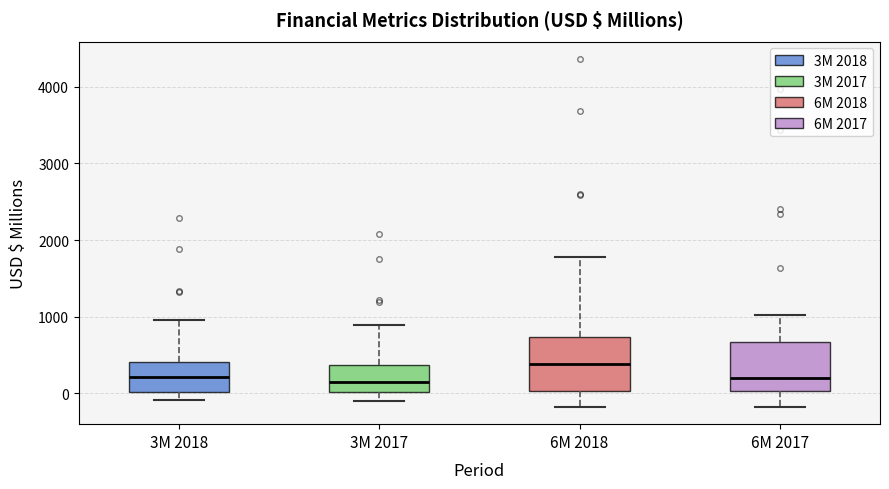

Where does the upper whisker of the box for 3M 2017 end on the y-axis? The values are not printed on the chart, so give them approximately, as read against the axis.

900